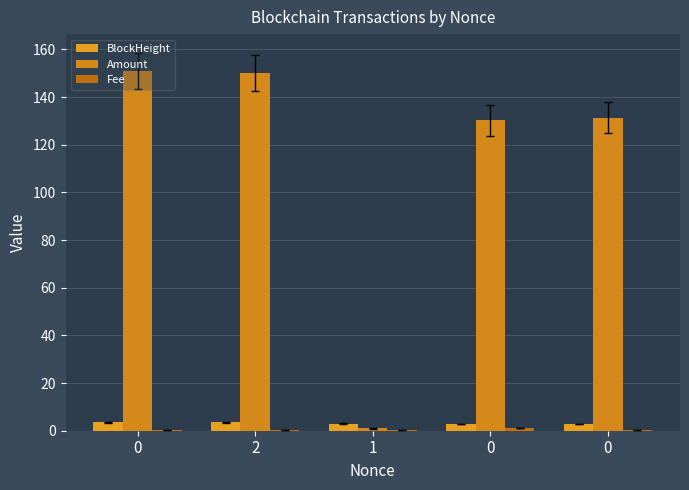

List the labels in order of BlockHeight value, largest first.

0, 2, 1, 0, 0